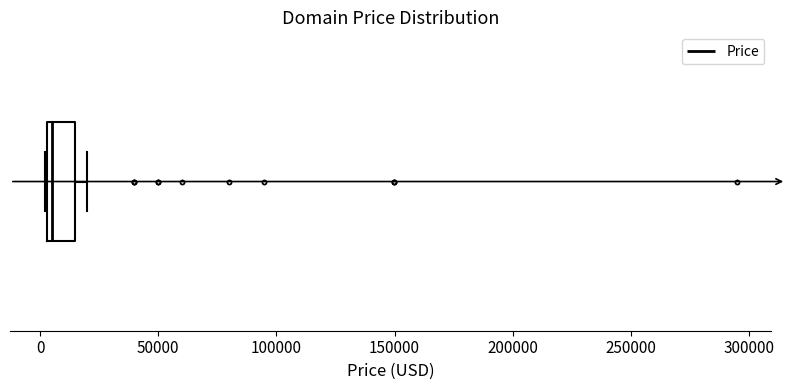

Read this box plot against the x-axis: the position of the median line, the range covered by the box, and the ends of both whiskers. The values are not printed on the chart, so give them approximately, as read against the axis.

median 5000 (just right of the box's left edge), box 5000 to 15000, whiskers 0 to 20000